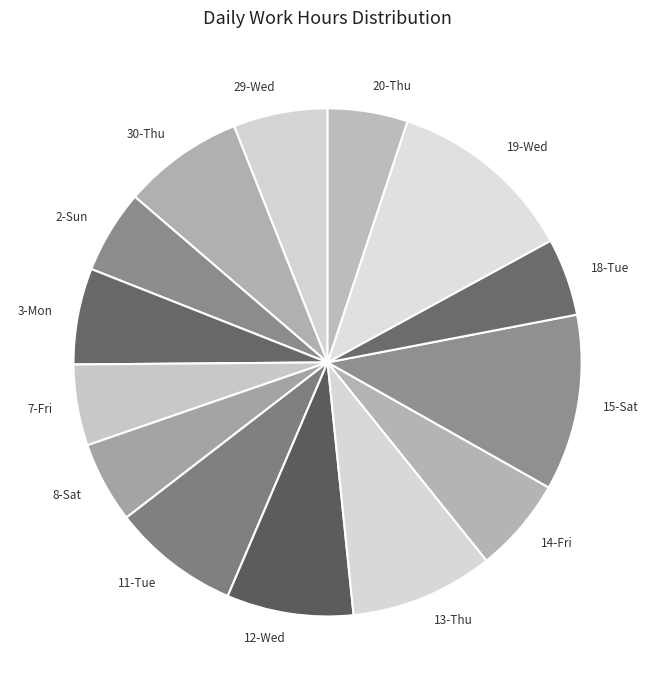

Which has a higher value, 18-Tue or 15-Sat?

15-Sat